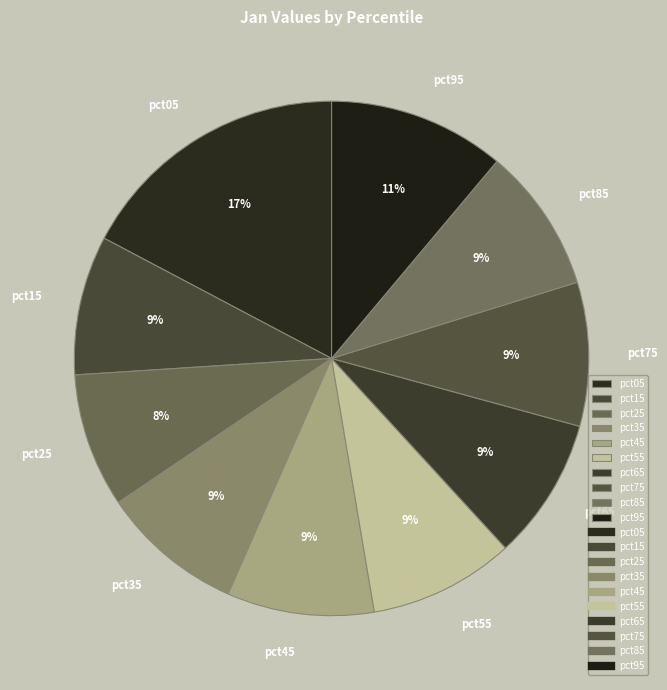

Which category has the biggest portion of the pie?

pct05